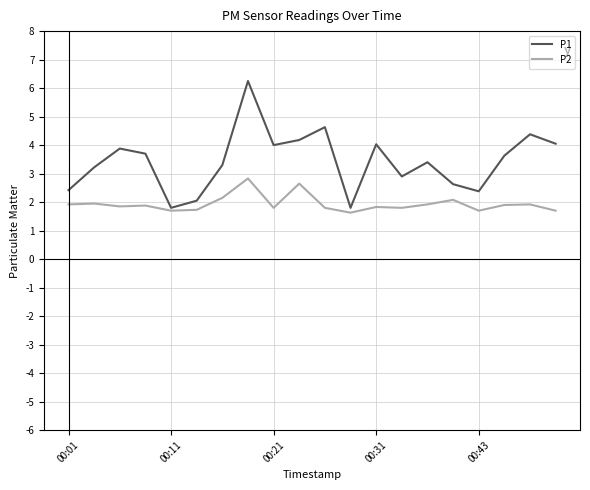

What is the lowest value of the P2 series?

1.6